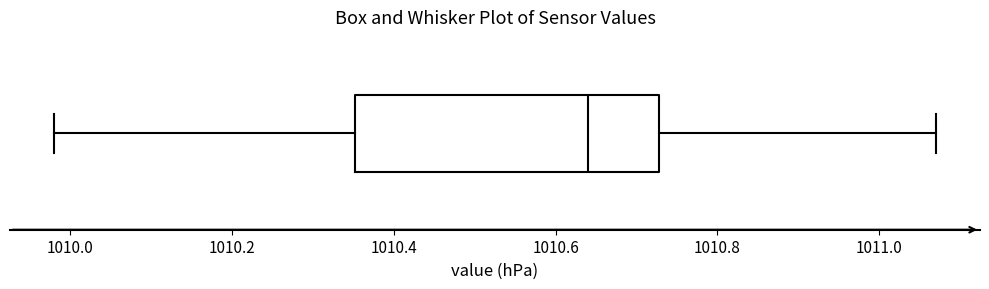

Transcribe this box plot: give where the median line is, the range the box spans, and where the two whiskers end, as read against the x-axis. The values are not printed on the chart, so give them approximately, as read against the axis.

median 1010.64, box 1010.36 to 1010.72, whiskers 1009.98 to 1011.08